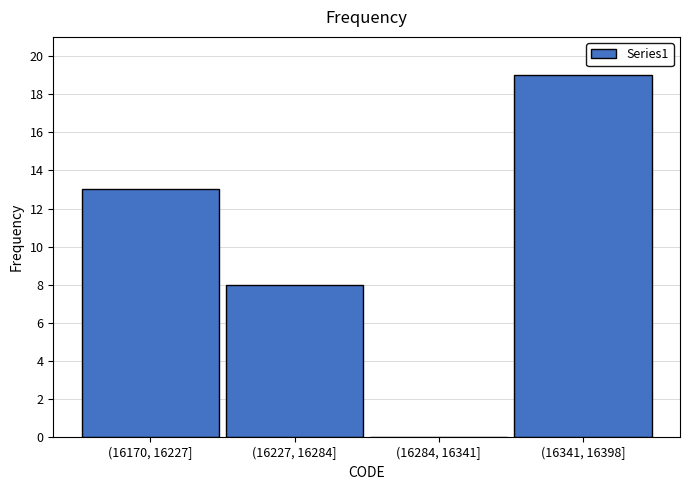

Reading left to right, list all the values displayed in this chart.

(16170, 16227]=13	(16227, 16284]=8	(16284, 16341]=0	(16341, 16398]=19